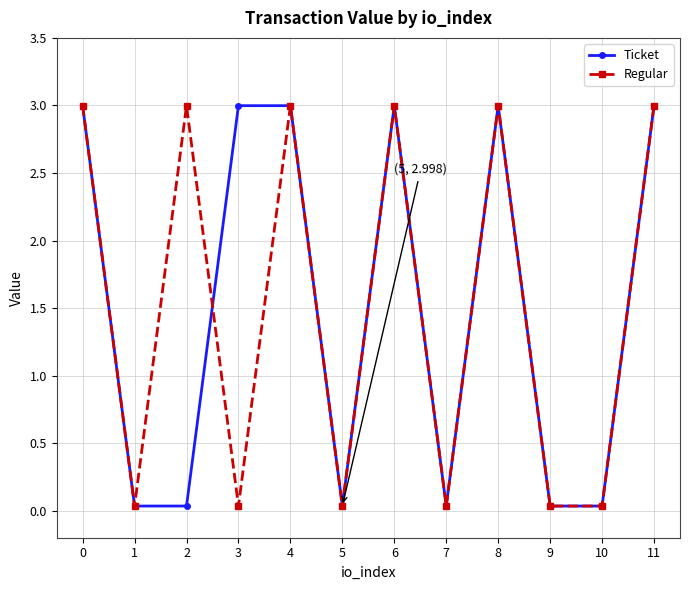

Which series changed the most between 3 and 8?

Regular